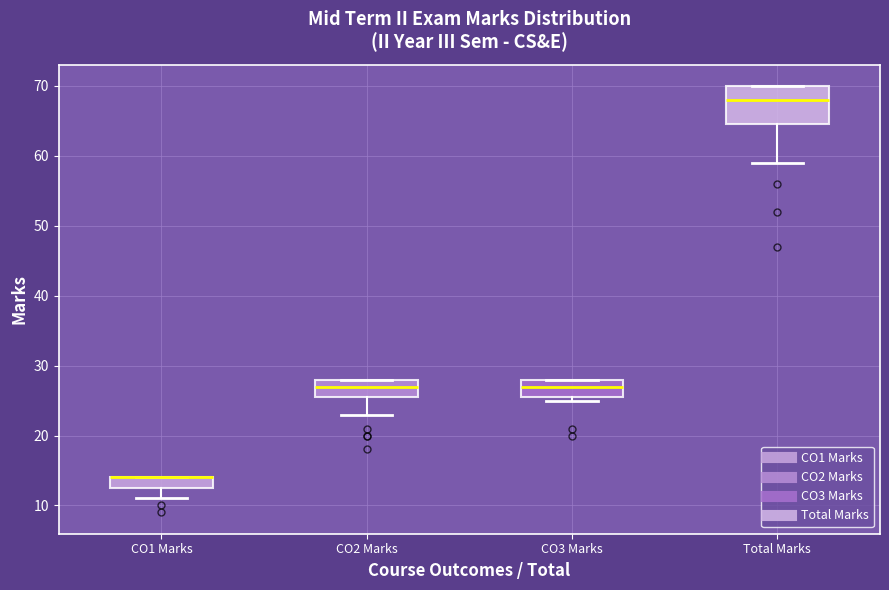

Reading left to right, transcribe this box plot: for each box, give where its median line is, the range the box spans, and where its two whiskers end, as read against the y-axis. The values are not printed on the chart, so give them approximately, as read against the axis.

CO1 Marks: median 14 (drawn on the box's upper edge), box 13 to 14, whiskers 11 to 14
CO2 Marks: median 27, box 26 to 28, whiskers 23 to 28
CO3 Marks: median 27, box 26 to 28, whiskers 25 to 28
Total Marks: median 68, box 65 to 70, whiskers 59 to 70